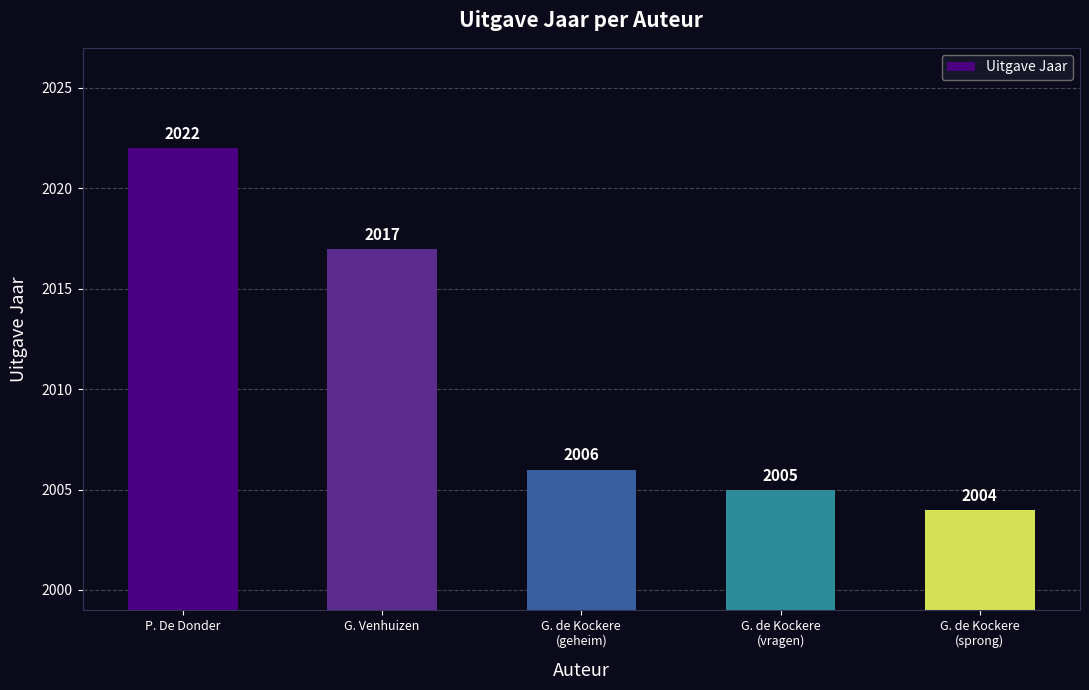

Rank the categories by value from highest to lowest.

P. De Donder, G. Venhuizen, G. de Kockere
(geheim), G. de Kockere
(vragen), G. de Kockere
(sprong)